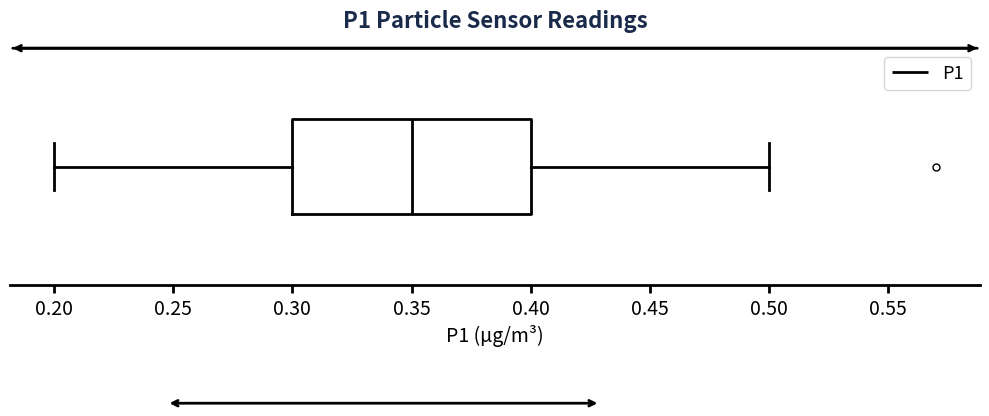

Transcribe this box plot: give where the median line is, the range the box spans, and where the two whiskers end, as read against the x-axis. The values are not printed on the chart, so give them approximately, as read against the axis.

median 0.35, box 0.30 to 0.40, whiskers 0.20 to 0.50